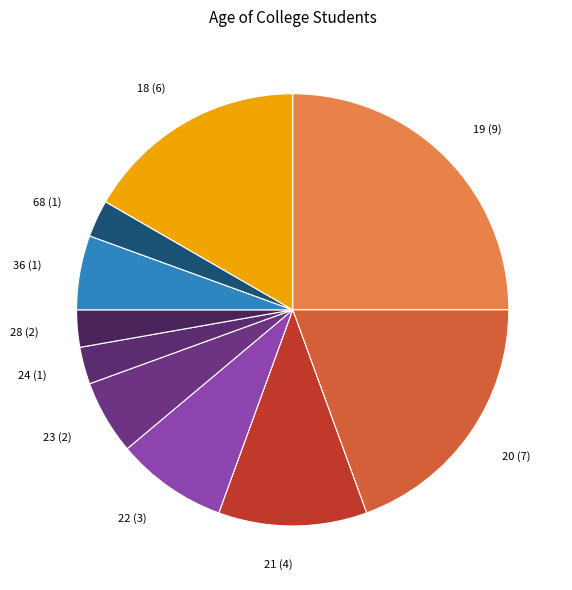

Approximately how many times larger is the value at 23 (2) compared to 22 (3)?

0.7